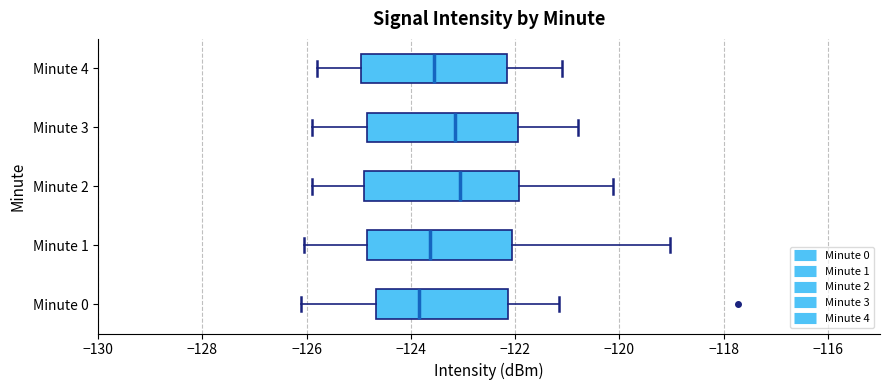

Reading bottom to top, transcribe this box plot: for each box, give where its median line is, the range the box spans, and where its two whiskers end, as read against the x-axis. The values are not printed on the chart, so give them approximately, as read against the axis.

Minute 0: median -123.8, box -124.6 to -122.2, whiskers -126.2 to -121.2
Minute 1: median -123.6, box -124.8 to -122.0, whiskers -126.0 to -119.0
Minute 2: median -123.0, box -125.0 to -122.0, whiskers -126.0 to -120.2
Minute 3: median -123.2, box -124.8 to -122.0, whiskers -125.8 to -120.8
Minute 4: median -123.6, box -125.0 to -122.2, whiskers -125.8 to -121.0